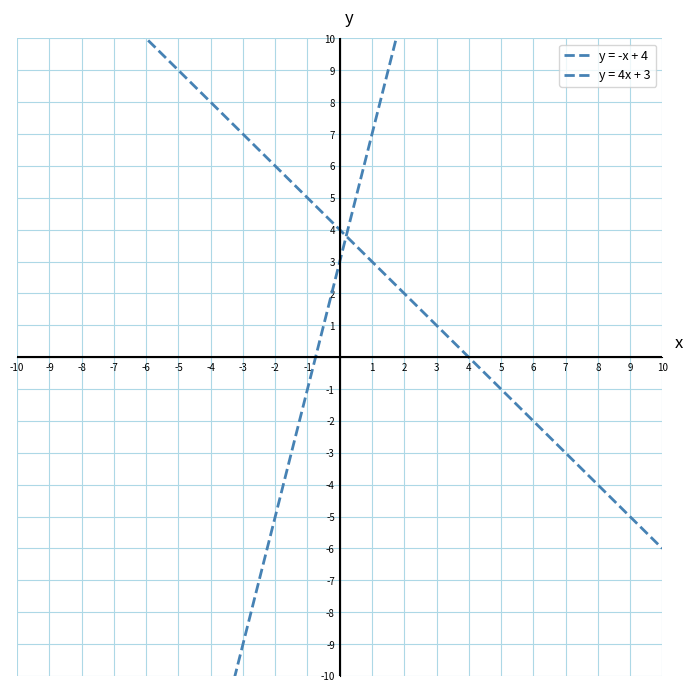

The value of y = 4x + 3 at -3 is -9. True or false?

True